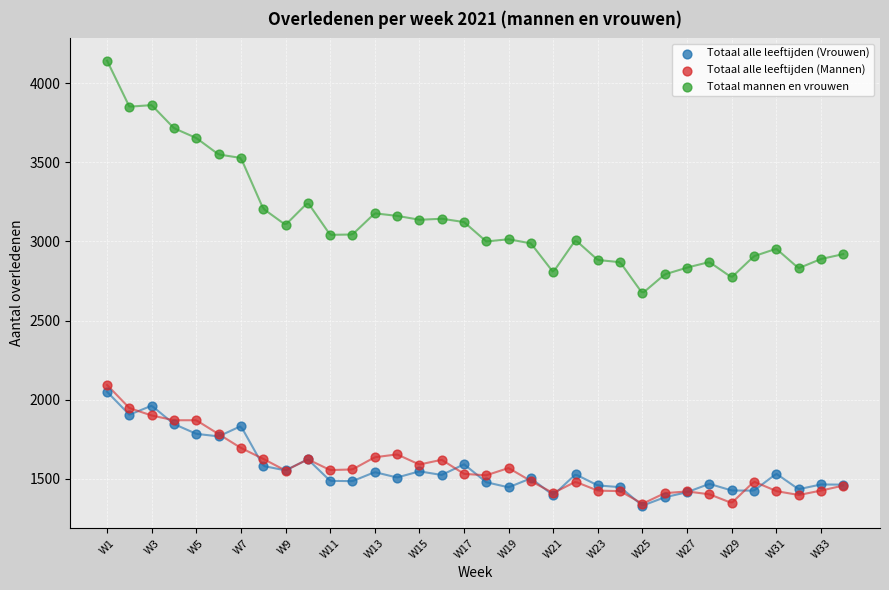

Which series contains the highest Y value?

Totaal mannen en vrouwen